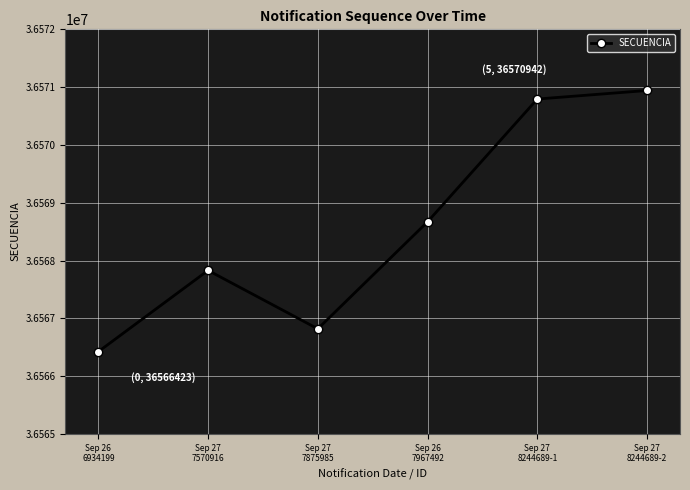

What is the value of the 1st point from the left?

36566423